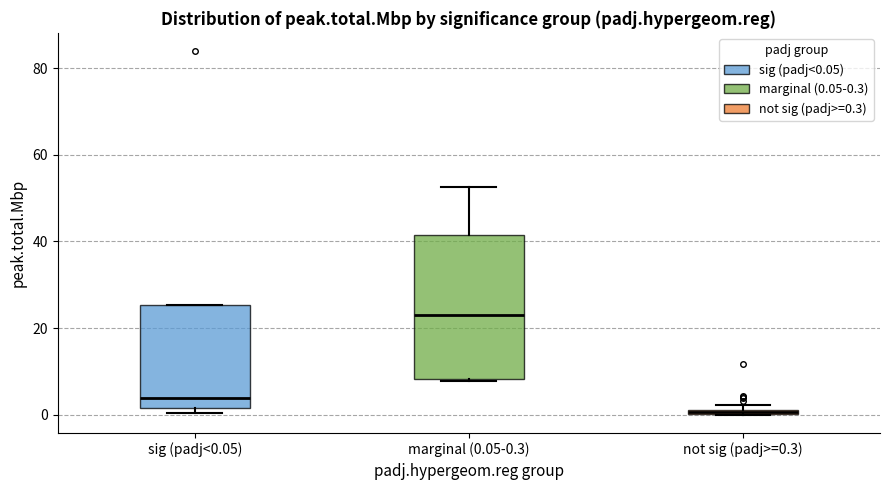

Where is the lower edge of the box for not sig (padj>=0.3) on the y-axis? The values are not printed on the chart, so give them approximately, as read against the axis.

0